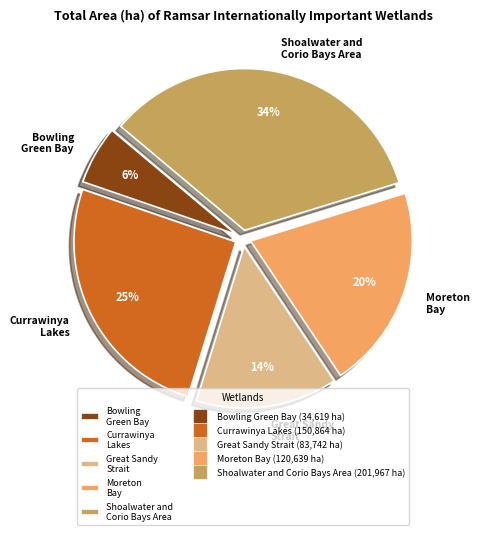

Is it true that Great Sandy Strait is 14% of the pie?

True